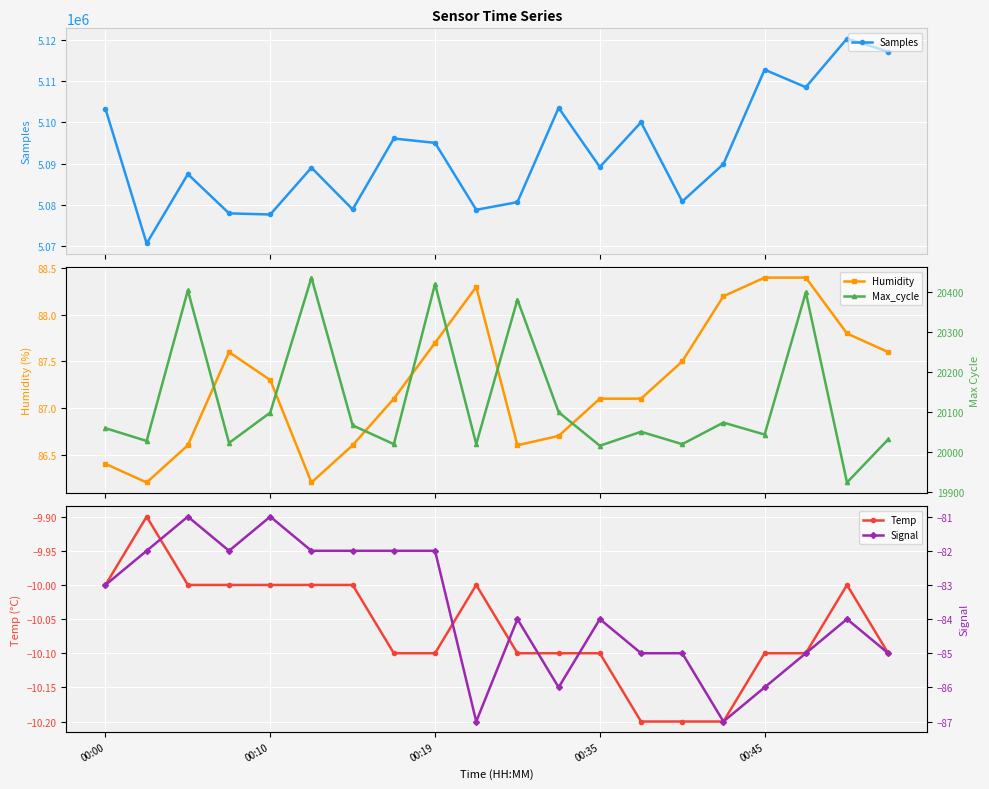

In Samples, how many points are higher than both neighbors (excluding endpoints)?

7